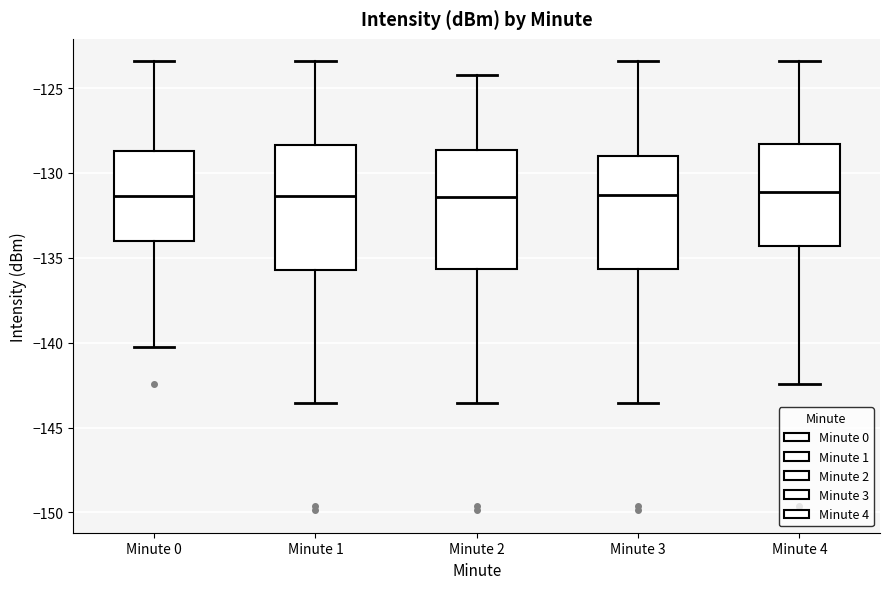

Where does the upper whisker of the box for Minute 2 end on the y-axis? The values are not printed on the chart, so give them approximately, as read against the axis.

-124.0